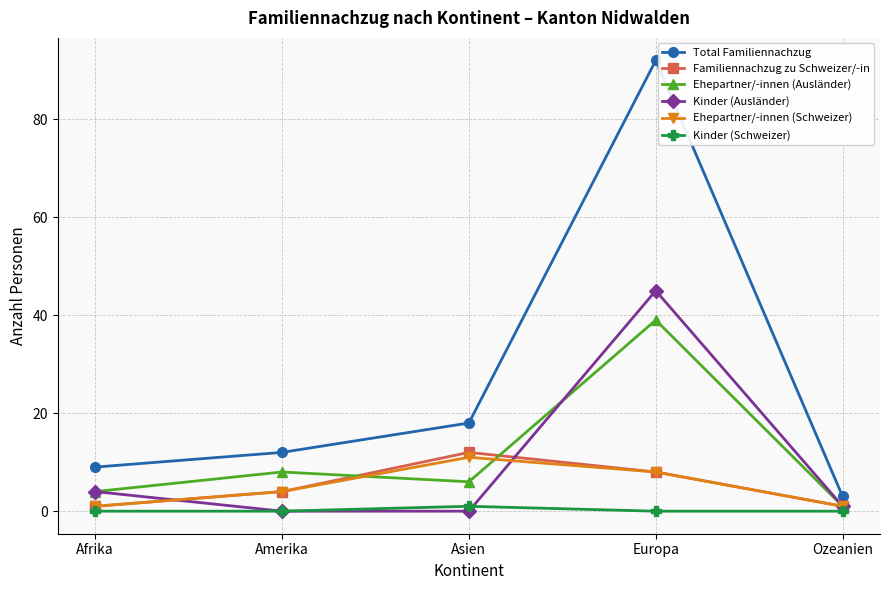

Reading right to left, extract all data points from this chart.

Total Familiennachzug: 3	92	18	12	9
Familiennachzug zu Schweizer/-in: 1	8	12	4	1
Ehepartner/-innen (Ausländer): 1	39	6	8	4
Kinder (Ausländer): 1	45	0	0	4
Ehepartner/-innen (Schweizer): 1	8	11	4	1
Kinder (Schweizer): 0	0	1	0	0